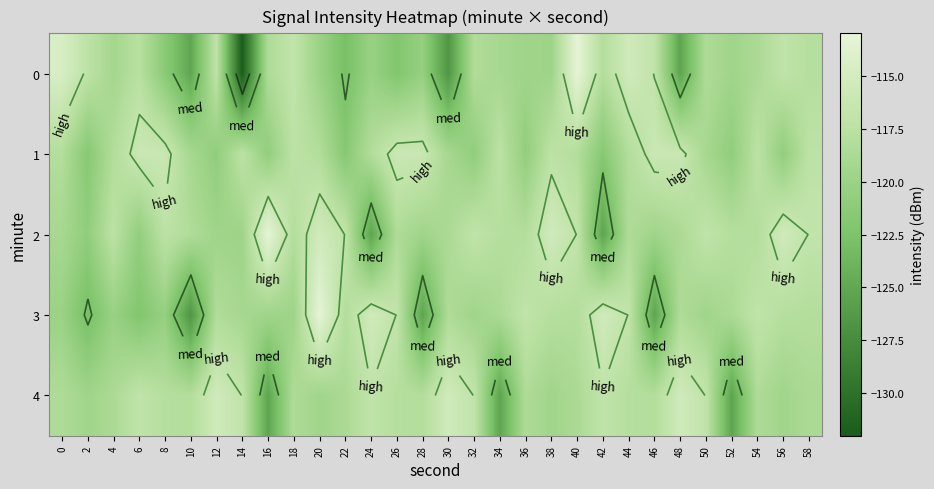

What is the spread (max minus min) of values at 22?

6.1